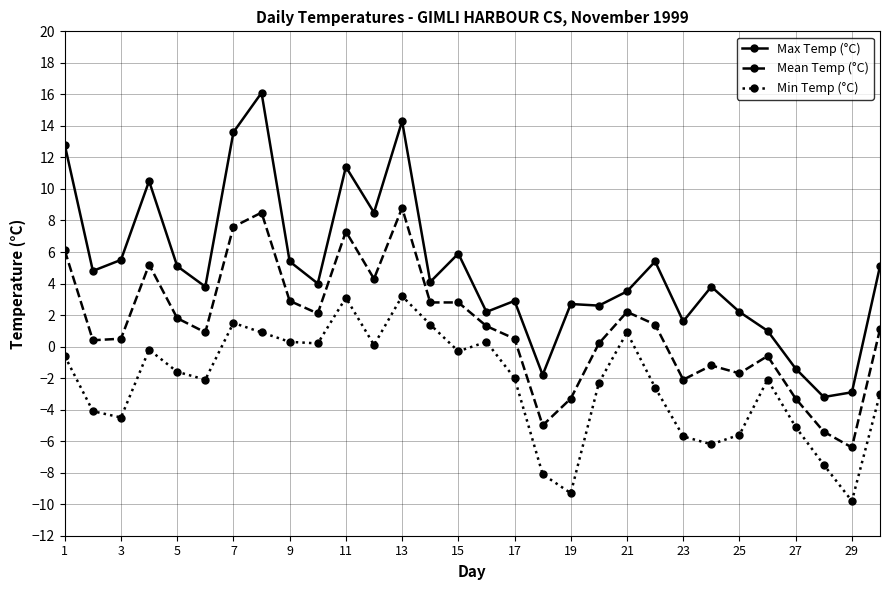

Does the chart display data point markers on the line(s)?

Yes